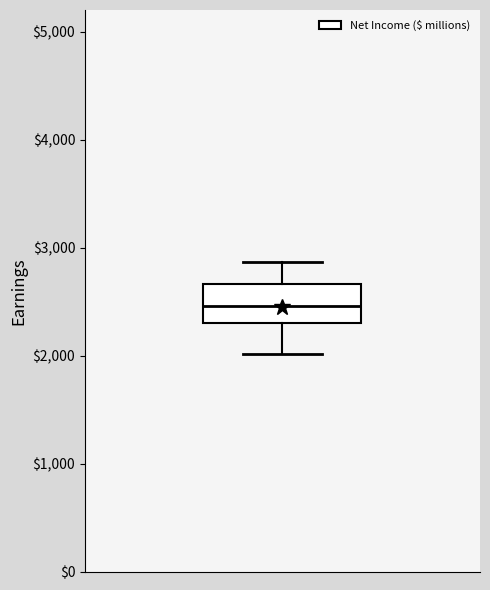

Read this box plot against the y-axis: the position of the median line, the range covered by the box, and the ends of both whiskers. The values are not printed on the chart, so give them approximately, as read against the axis.

median 2500, box 2300 to 2700, whiskers 2000 to 2900